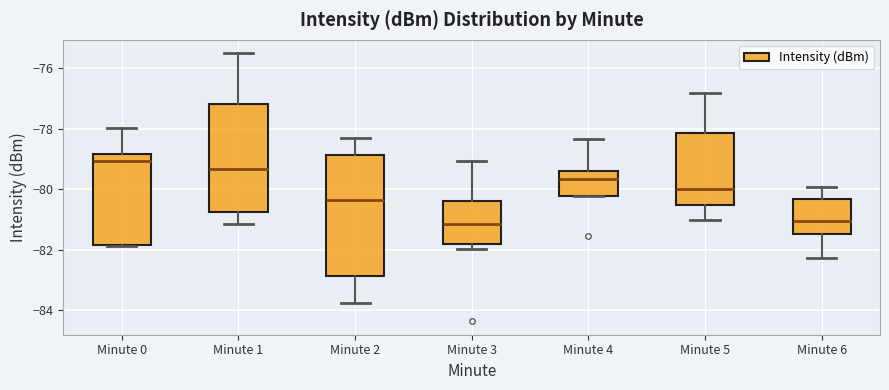

Where is the upper edge of the box for Minute 0 on the y-axis? The values are not printed on the chart, so give them approximately, as read against the axis.

-78.8